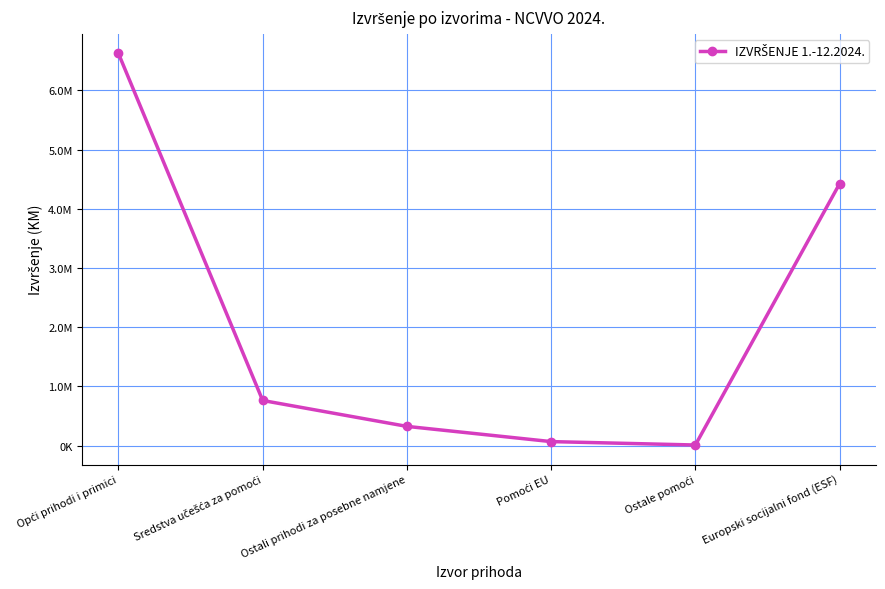

Is this an area chart (filled region under the line)?

No